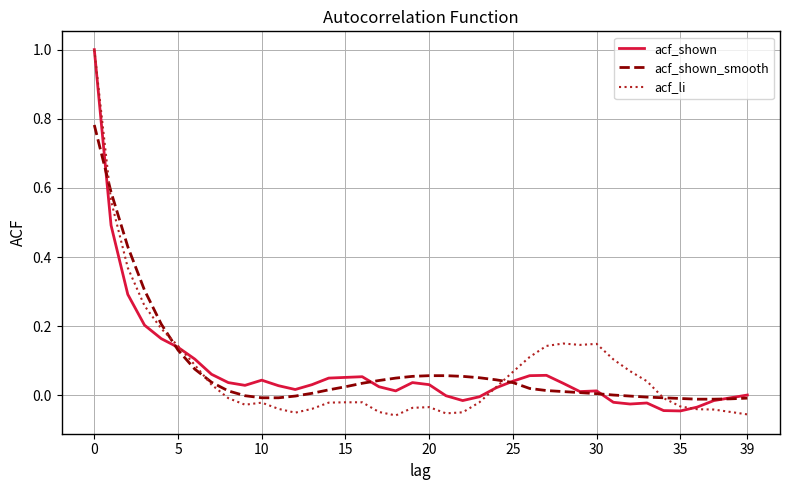

Is this an area chart (filled region under the line)?

No